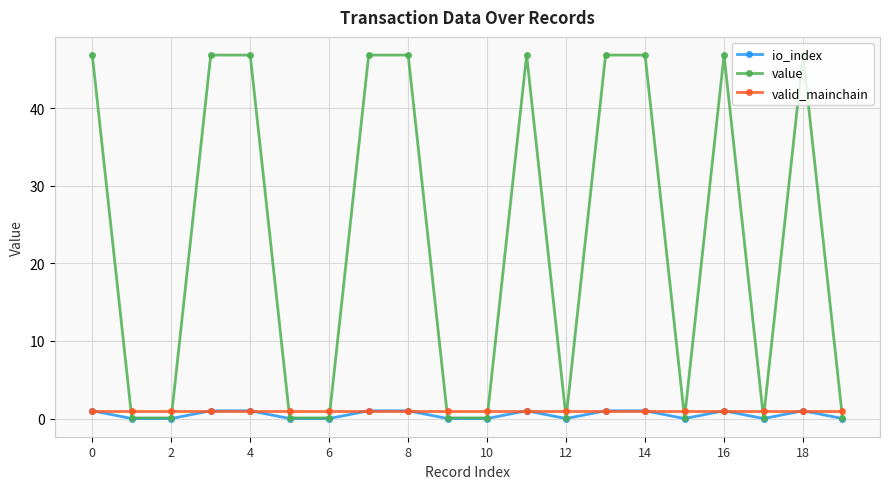

Which series has the largest range (max minus min)?

value